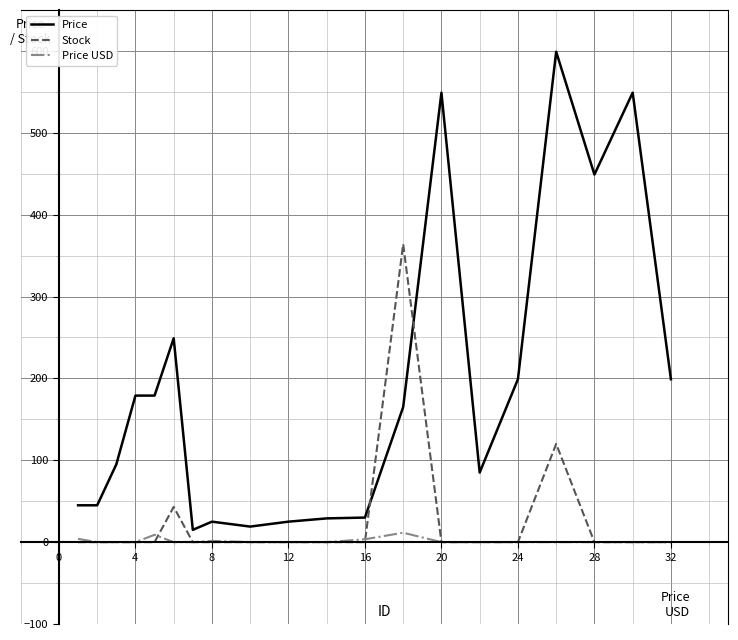

What is the maximum value for Price USD?

11.5